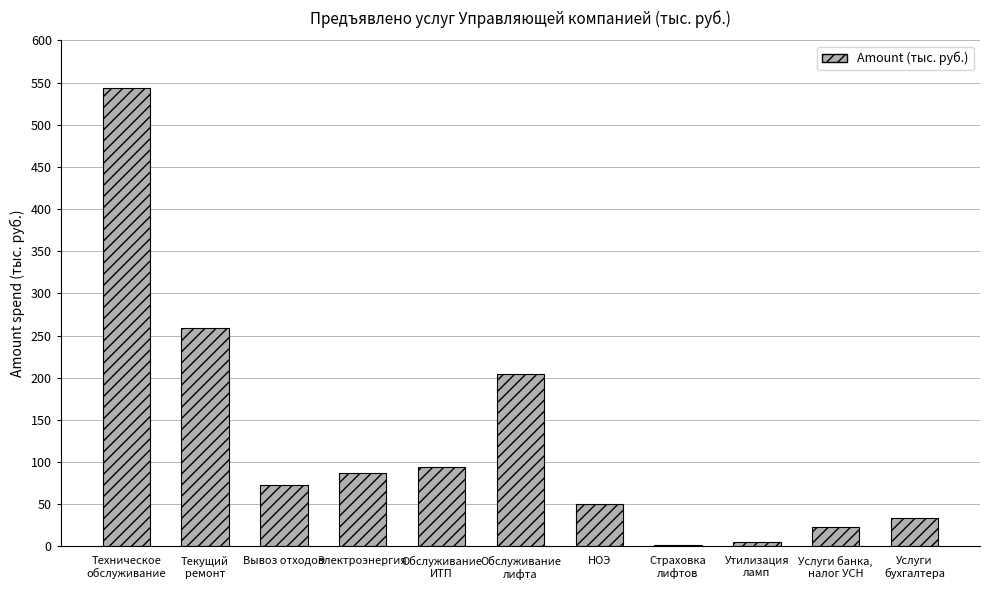

Reading left to right, list all the values displayed in this chart.

Техническое
обслуживание=543.1	Текущий
ремонт=258.9	Вывоз отходов=73.1	Электроэнергия=86.4	Обслуживание
ИТП=94.2	Обслуживание
лифта=204.1	НОЭ=50.0	Страховка
лифтов=2.0	Утилизация
ламп=5.3	Услуги банка,
налог УСН=22.8	Услуги
бухгалтера=34.0